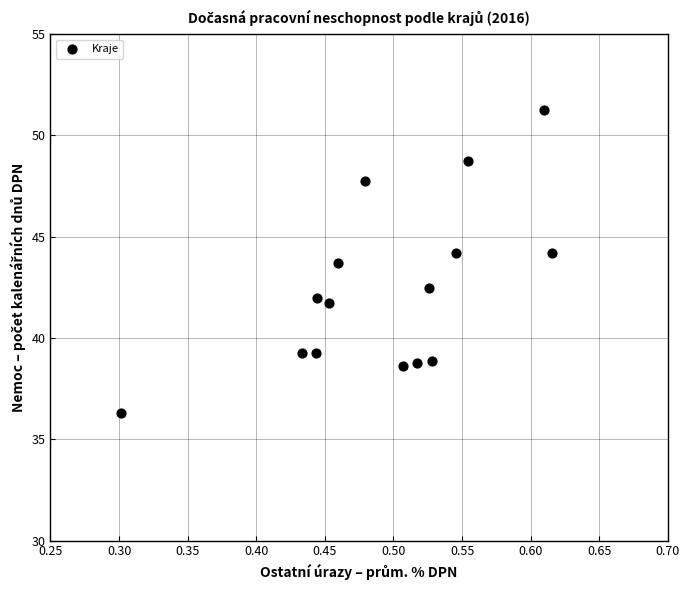

What is the range of X values (max minus min)?

0.3